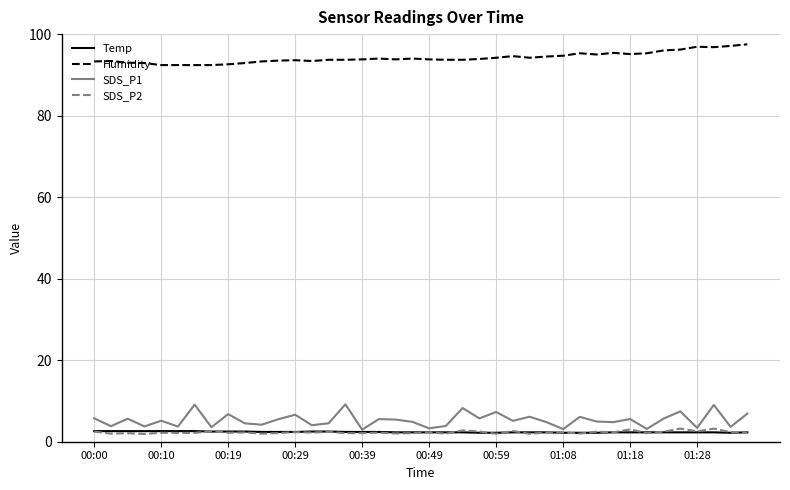

What is the maximum value shown in the chart?

97.5